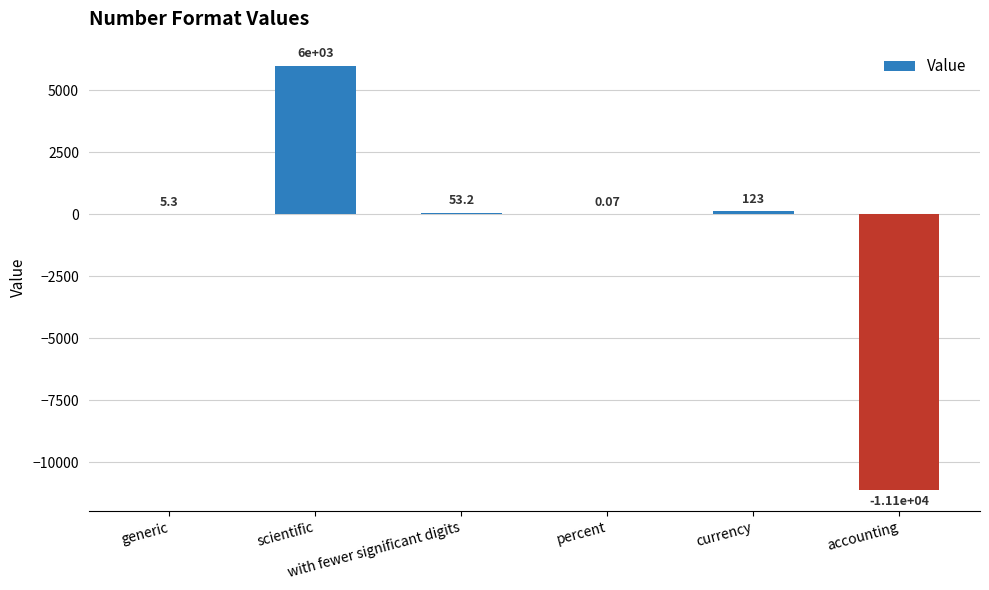

What is the sum of all values?

-4929.4